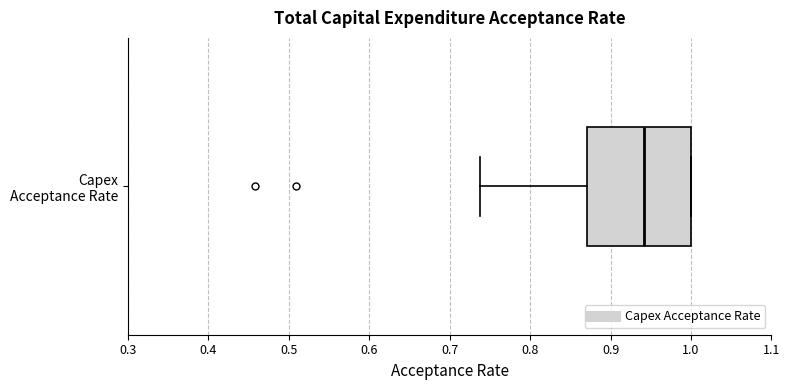

Transcribe this box plot: give where the median line is, the range the box spans, and where the two whiskers end, as read against the x-axis. The values are not printed on the chart, so give them approximately, as read against the axis.

median 0.94, box 0.87 to 1.00, whiskers 0.74 to 1.00